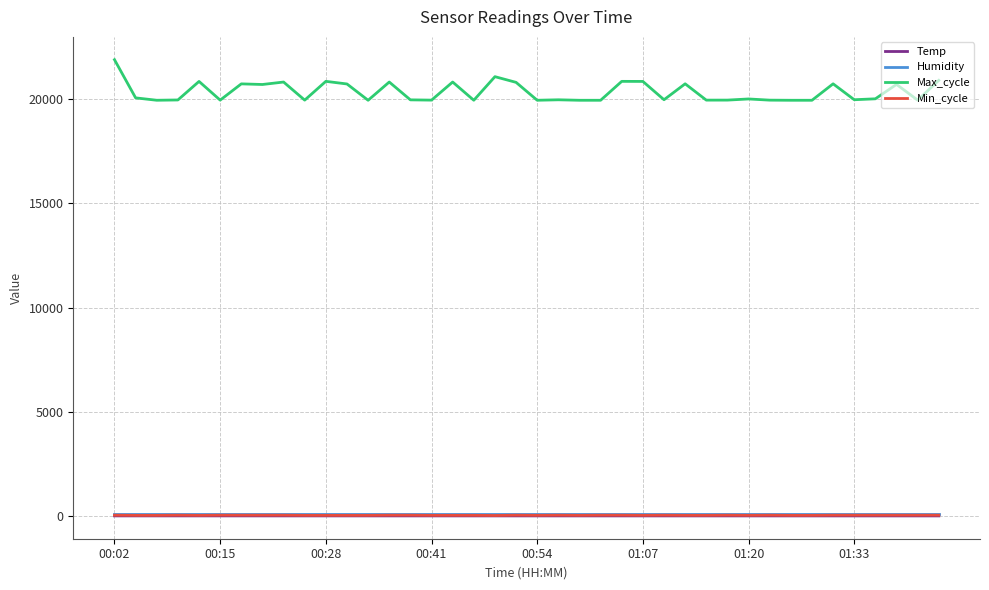

Which series has the widest spread of values?

Max_cycle